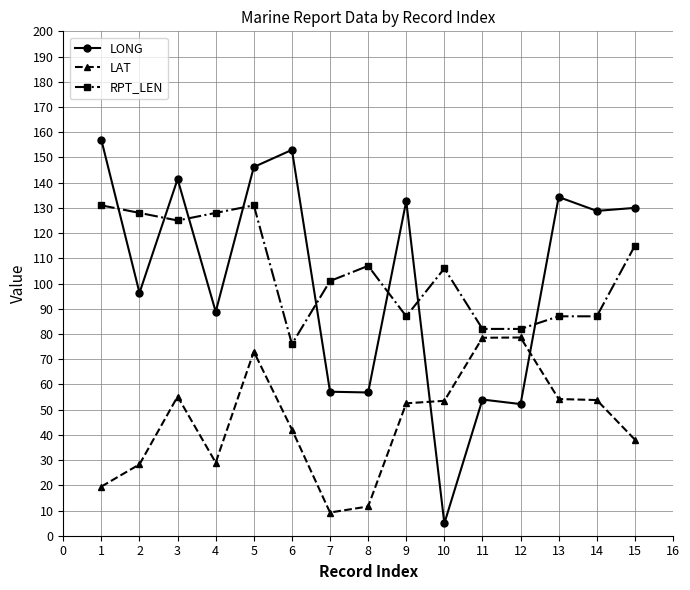

What is the value of the LAT point at the 3rd from the left?

55.2